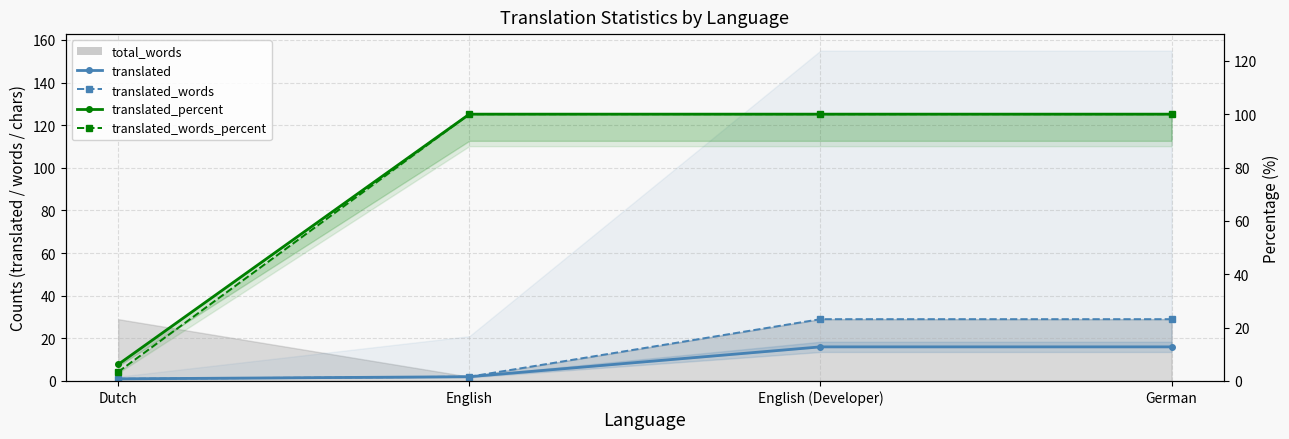

What is the difference between the translated values at English (Developer) and Dutch?

15.0